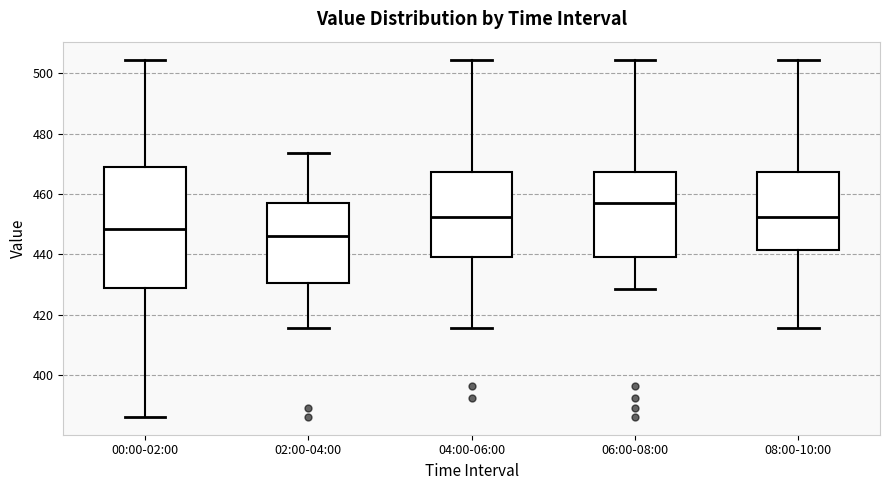

Where does the lower whisker of the box for 02:00-04:00 end on the y-axis? The values are not printed on the chart, so give them approximately, as read against the axis.

416